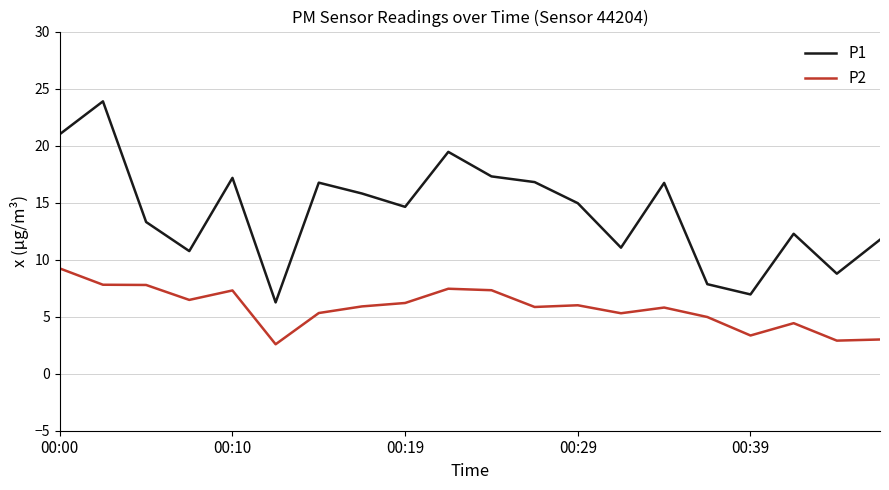

List the series in order of their peak value, highest first.

P1, P2